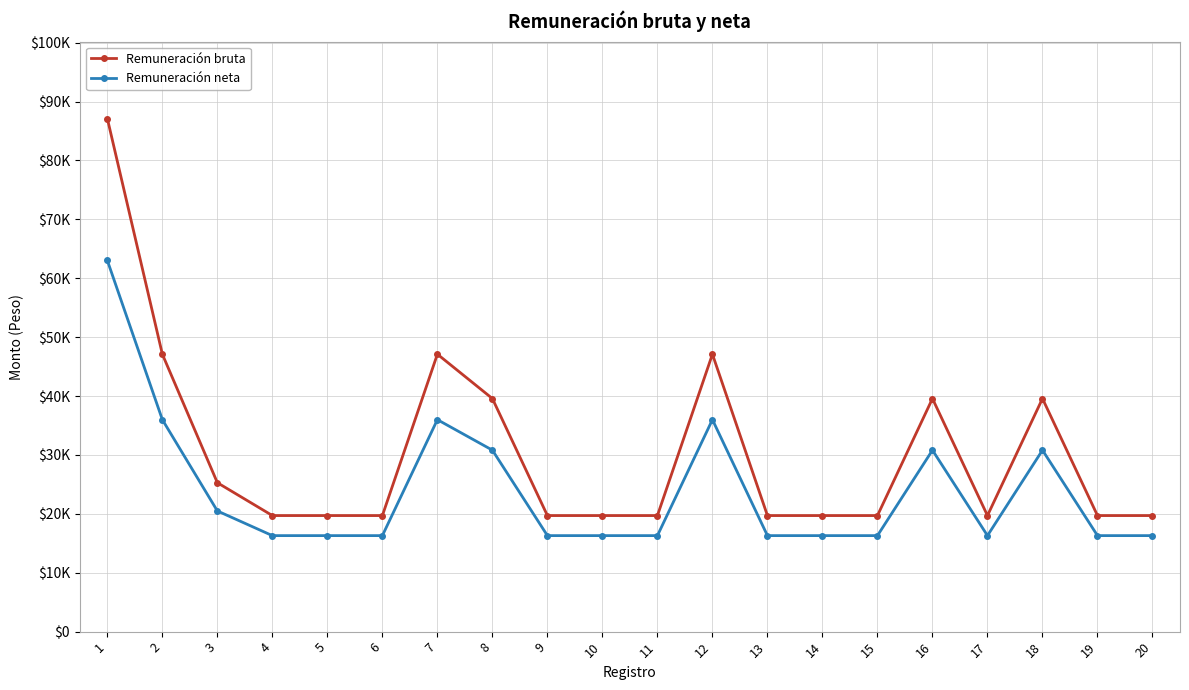

What is the value of the Remuneración neta point at the 18th from the left?

30806.7